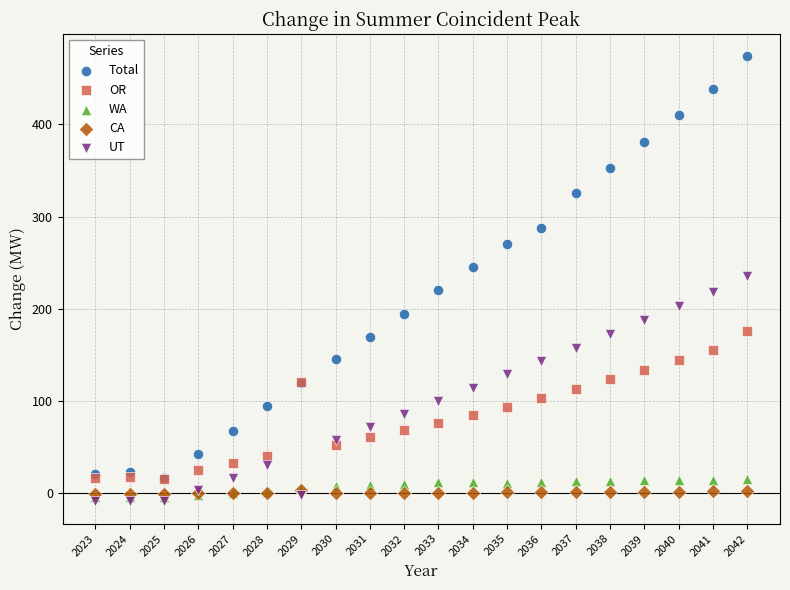

Which series reaches the minimum Y coordinate?

UT